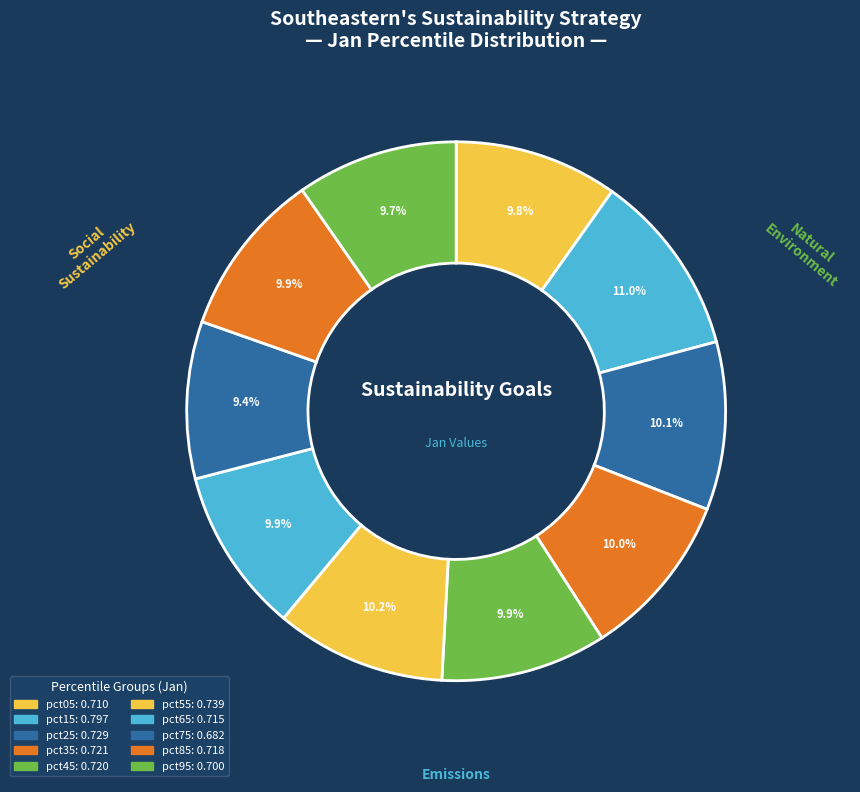

Count the number of slices in the pie.

10